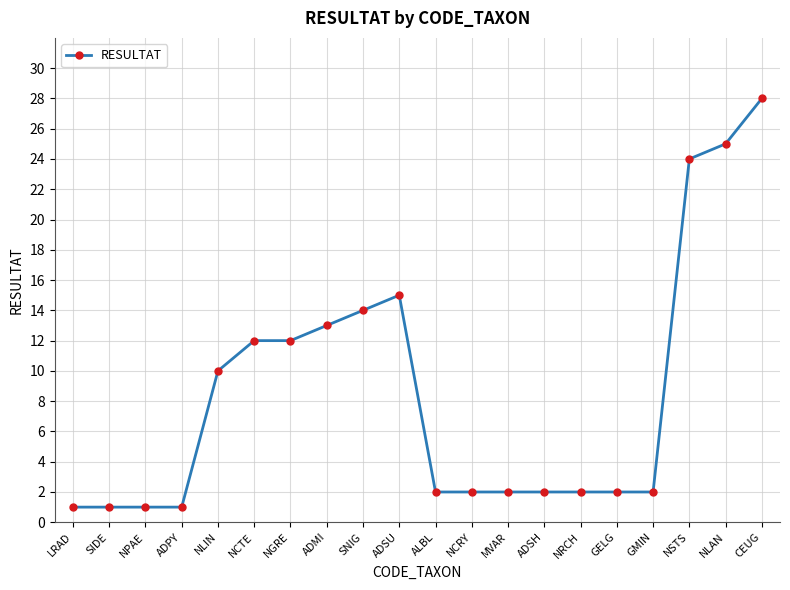

How many series are shown in this chart?

1